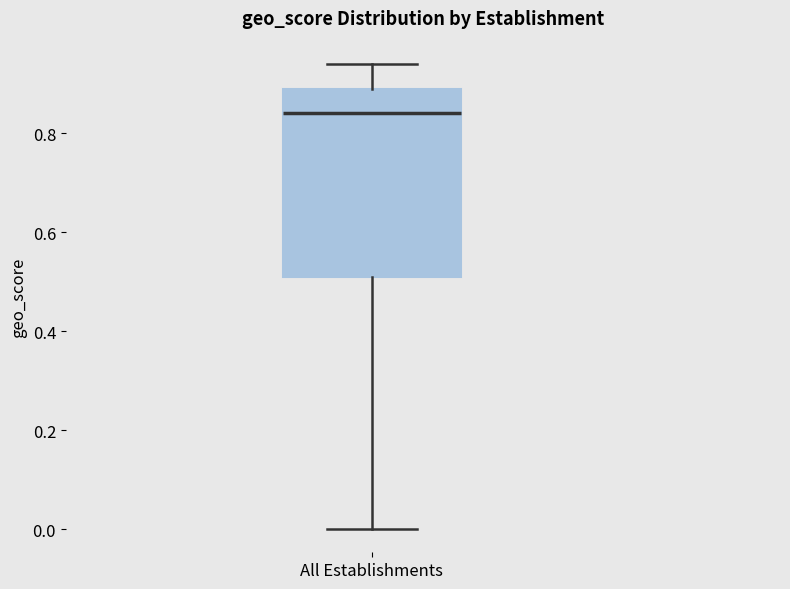

Read this box plot against the y-axis: the position of the median line, the range covered by the box, and the ends of both whiskers. The values are not printed on the chart, so give them approximately, as read against the axis.

median 0.84, box 0.52 to 0.90, whiskers 0.00 to 0.94